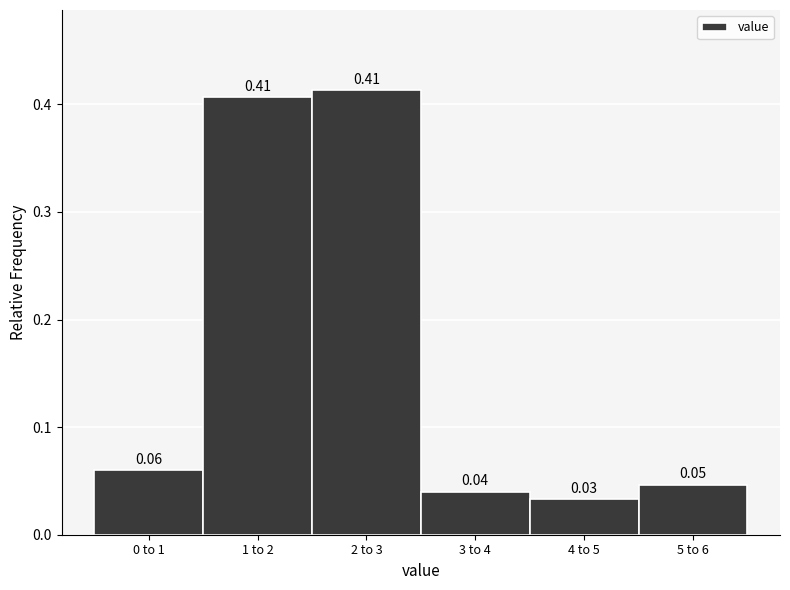

Which has a higher value, 5 to 6 or 3 to 4?

5 to 6